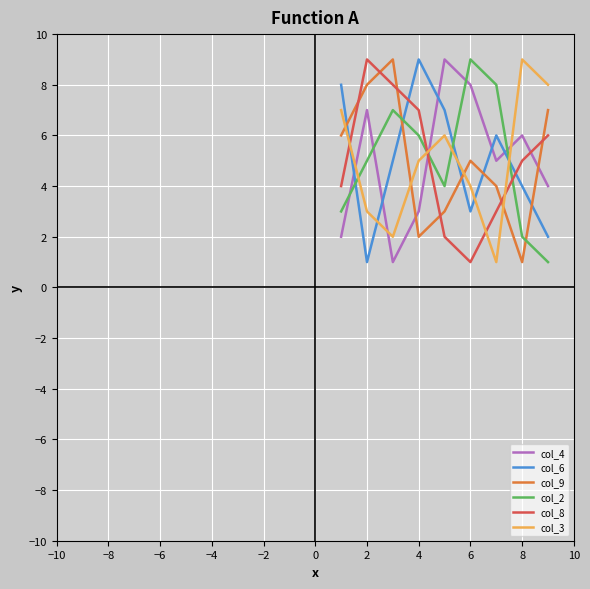

What is the greatest value displayed?

9